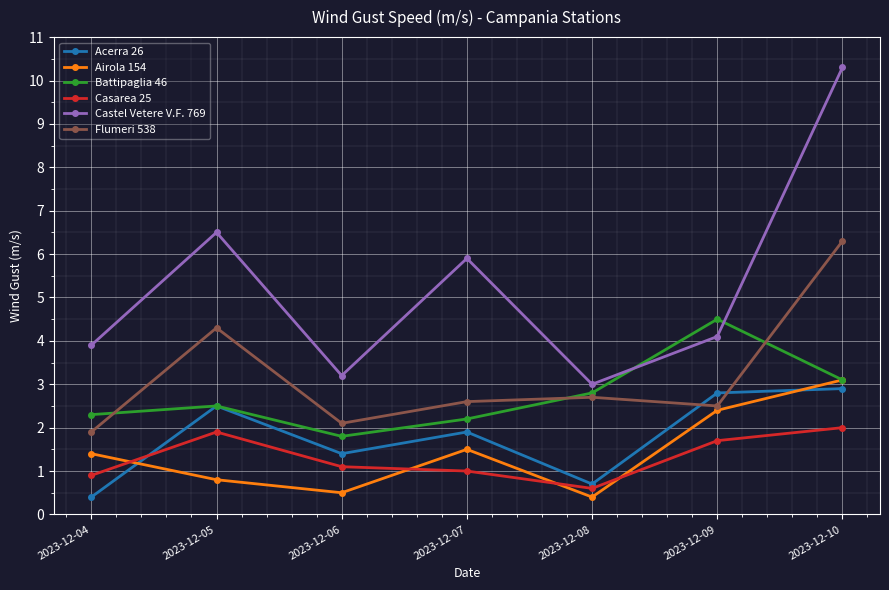

How many interior local peaks does the Flumeri 538 series have?

2